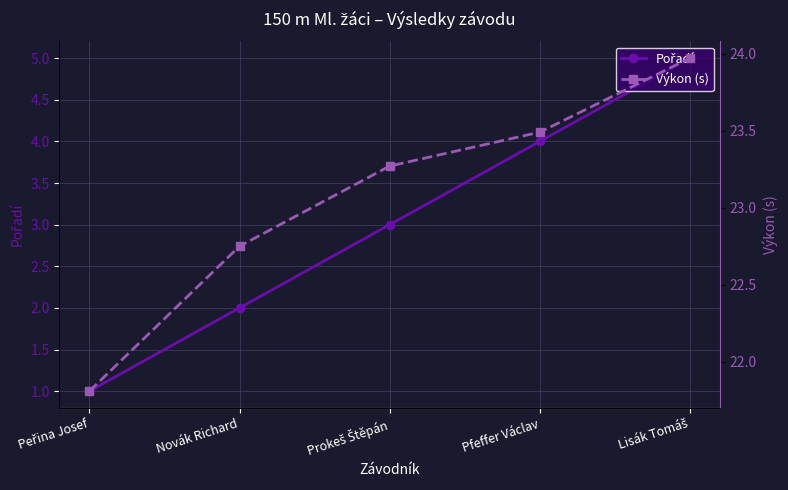

What is the total value across all series at Pfeffer Václav?

27.5